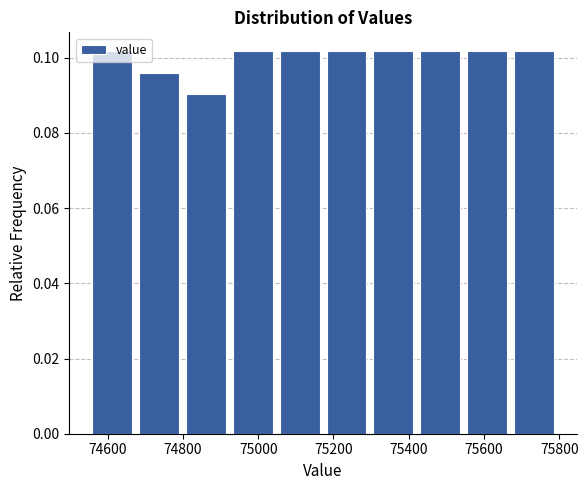

How tall is the bar that spans 74680 to 74800 on the x-axis? Neither the bar edges nor the heights are printed on the chart, so give them approximately, as read against the axes.

0.096